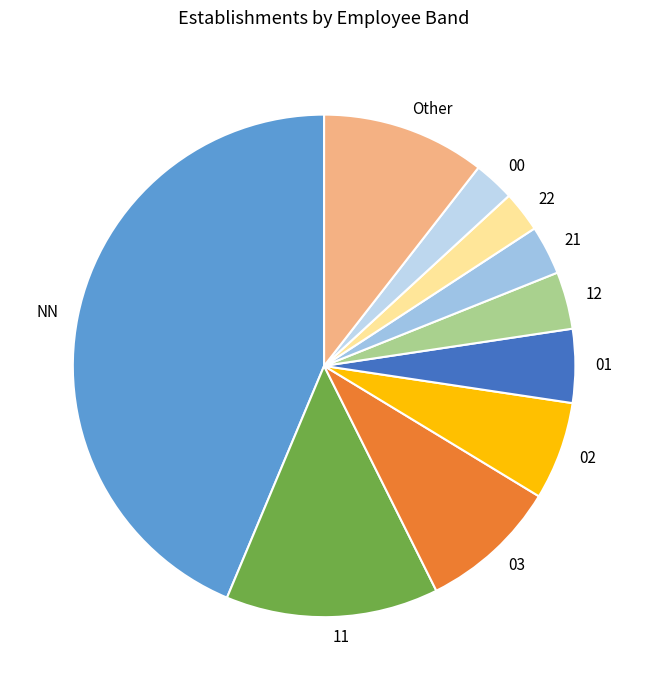

Which slice is the largest?

NN